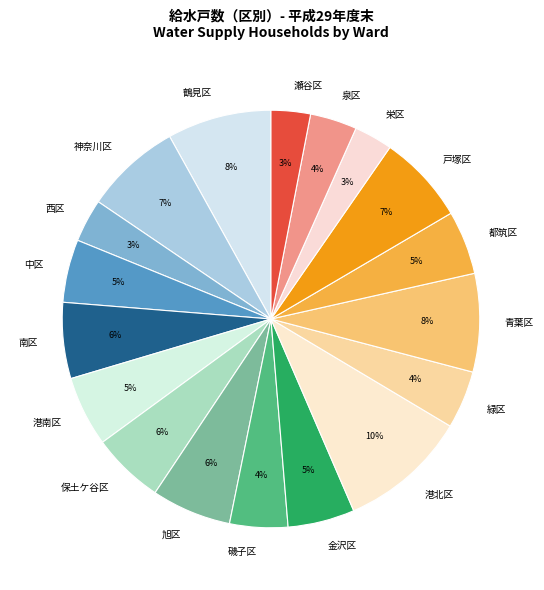

Is the sum of 泉区 and 神奈川区 greater than half?

No